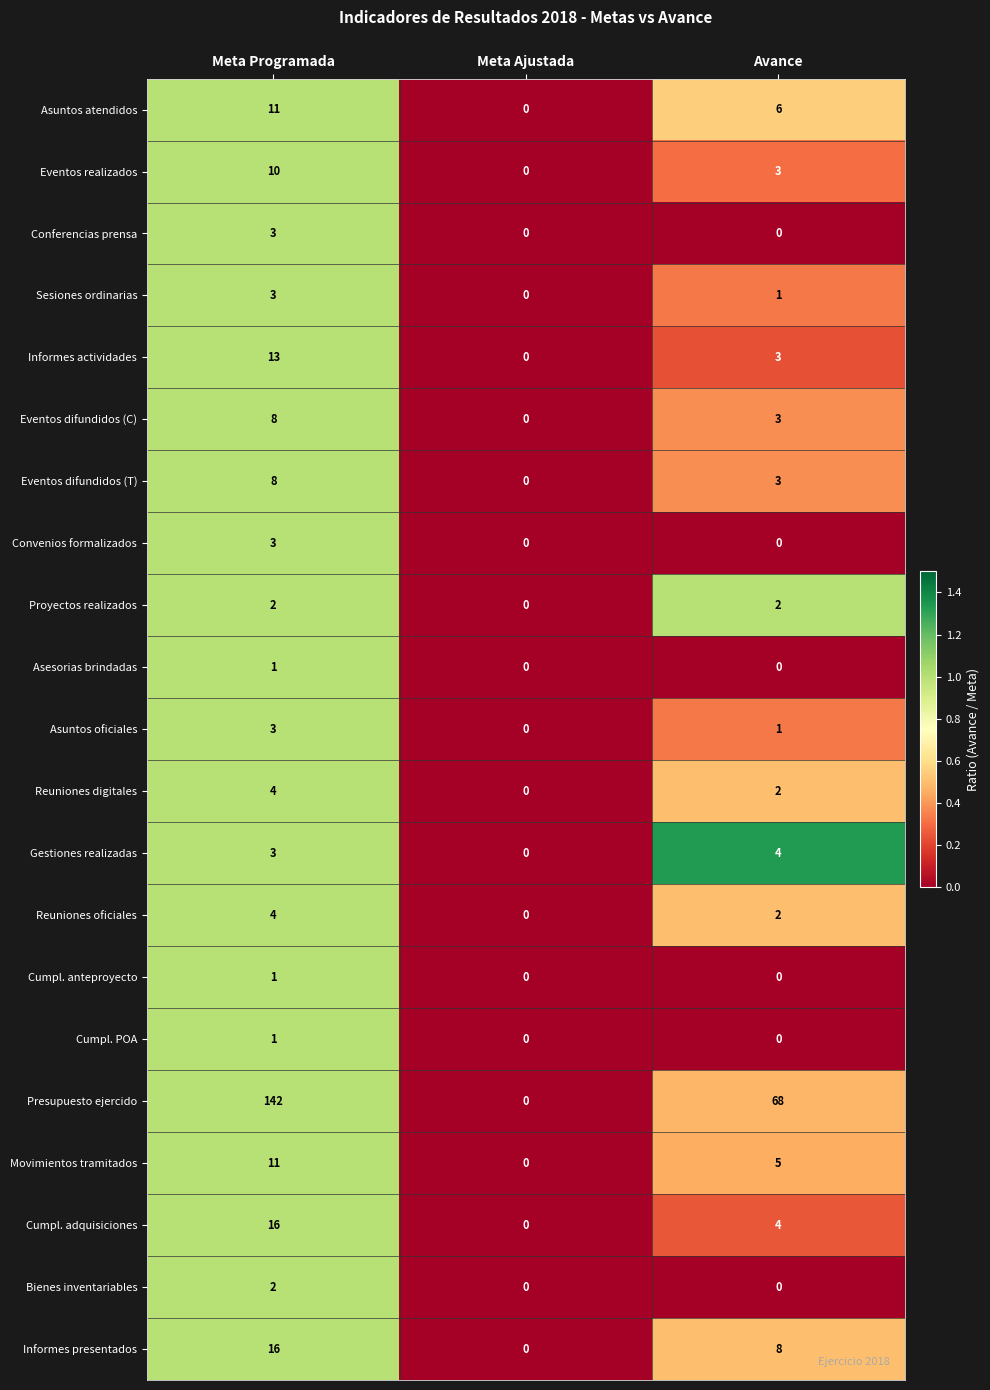

Which category has the highest value in the Eventos difundidos (T) series?

Meta Programada